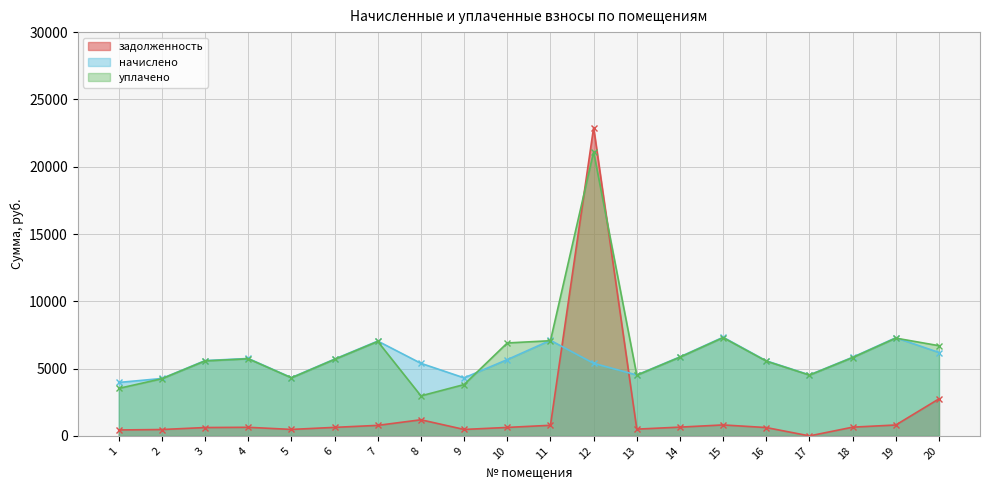

At which category does задолженность reach its first local peak?

4